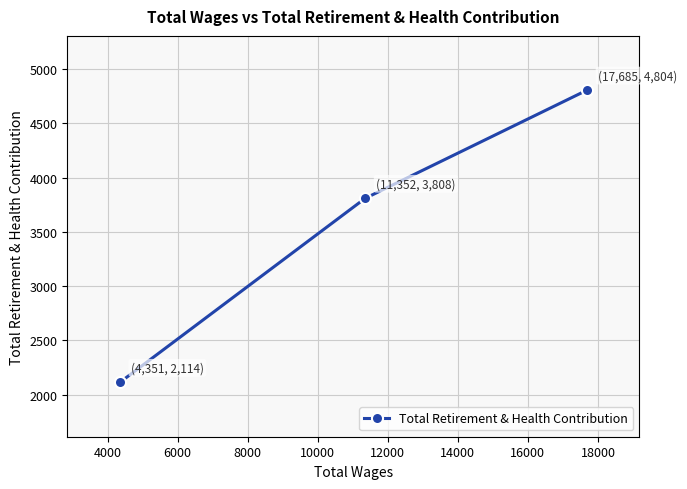

What is the maximum value shown in the chart?

4804